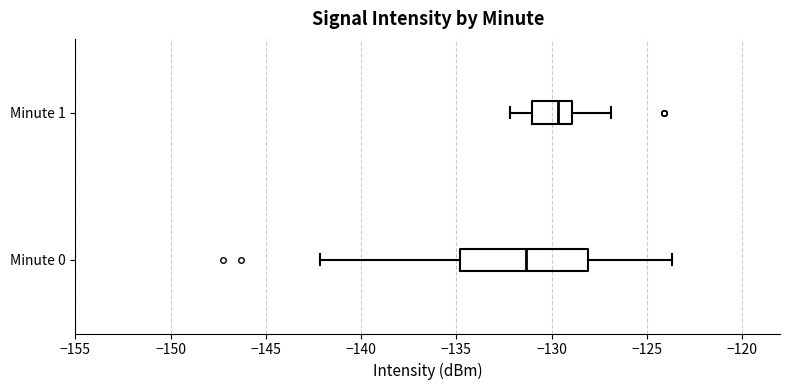

Where is the right edge of the box for Minute 0 on the x-axis? The values are not printed on the chart, so give them approximately, as read against the axis.

-128.0